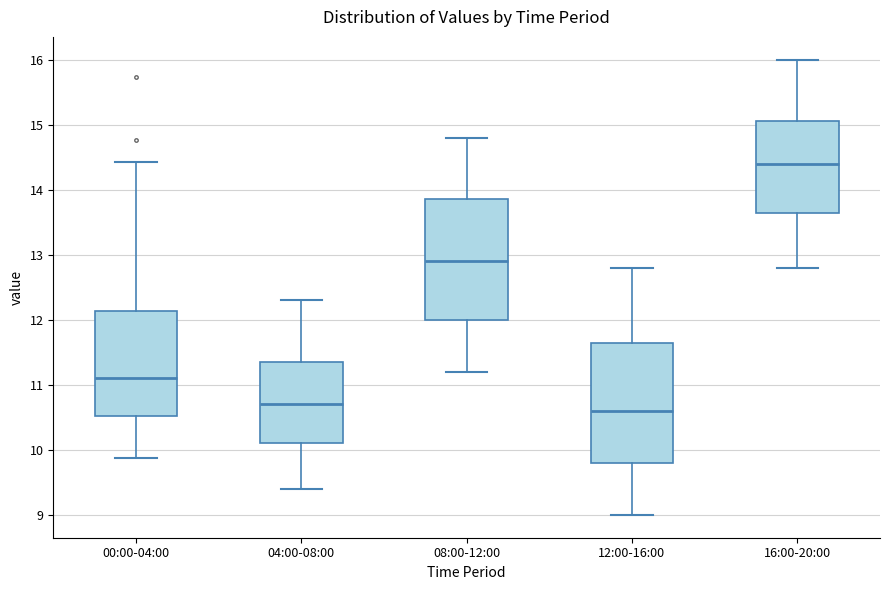

Where does the median line of the box for 08:00-12:00 sit on the y-axis? The values are not printed on the chart, so give them approximately, as read against the axis.

12.9